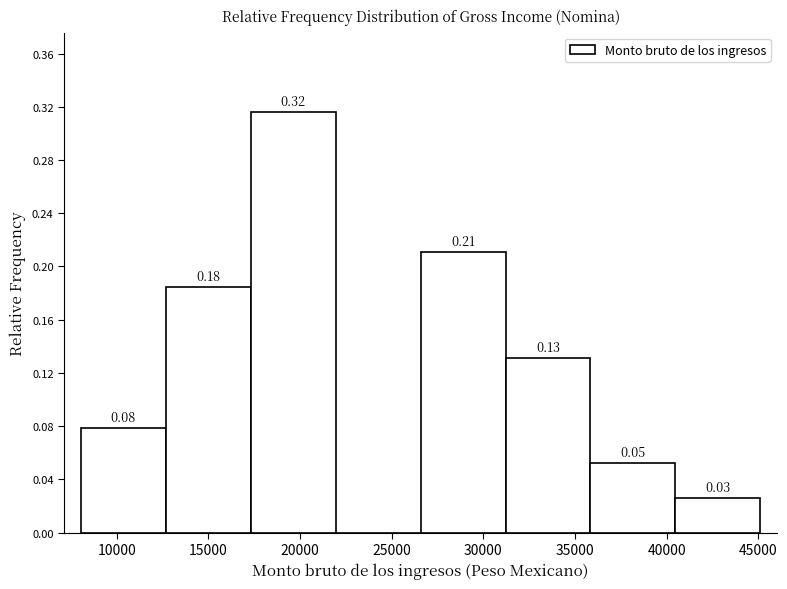

Over which range of the x-axis is the bar tallest?

17500 to 22000